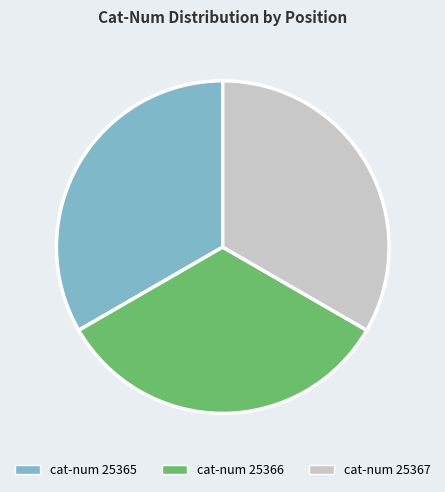

Is there any slice that represents more than half of the pie?

No